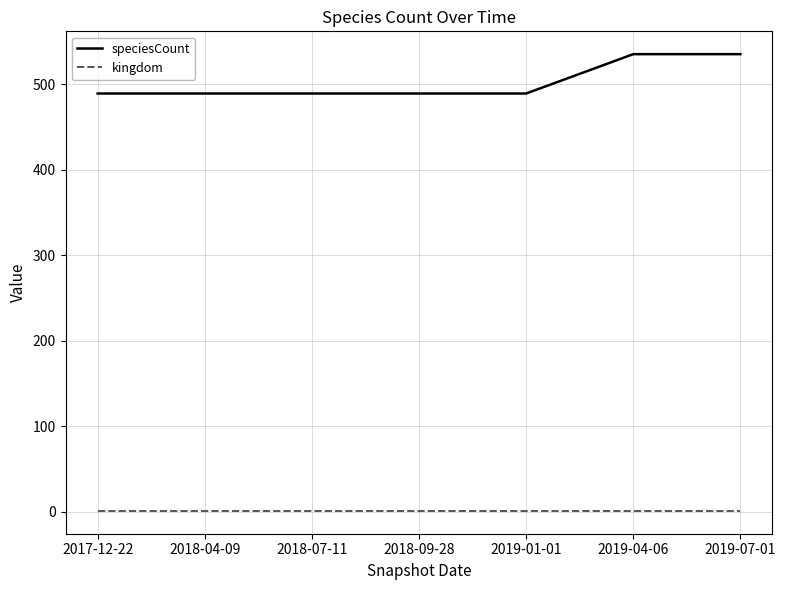

At 2019-04-06, list the series in order from smallest to largest.

kingdom, speciesCount